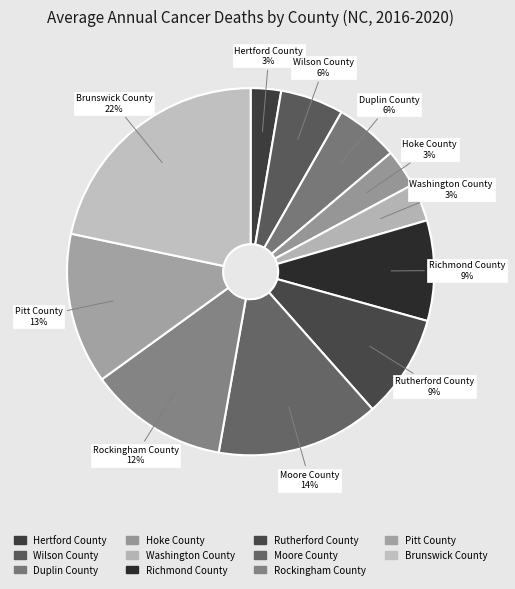

Approximately how many times larger is the value at Rockingham County compared to Richmond County?

1.4